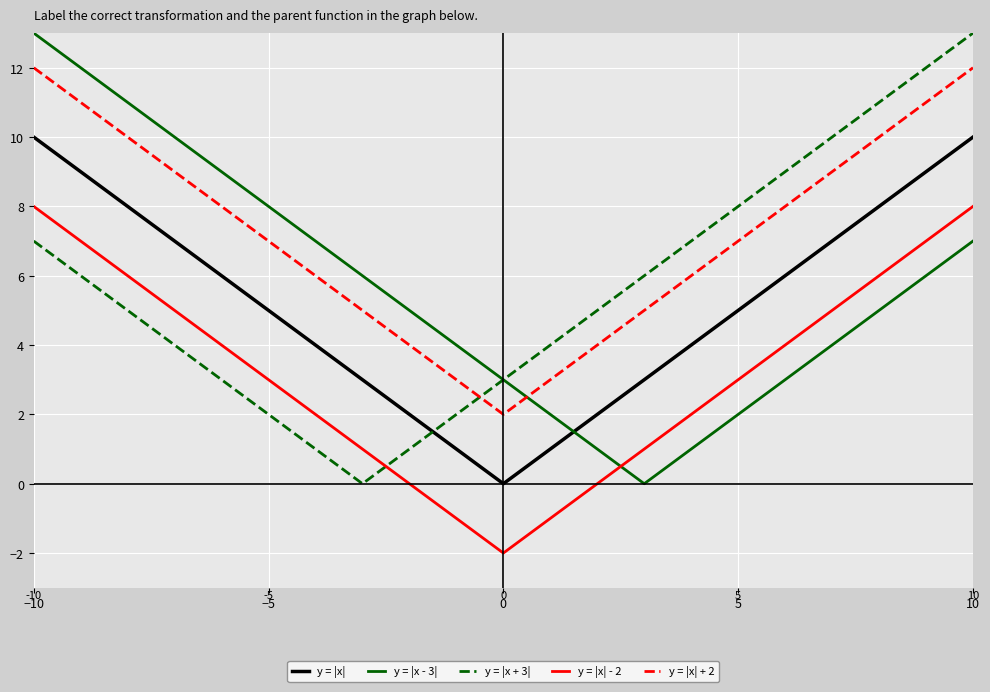

Which series ends up on top after the final intersection of y = |x + 3| and y = |x| - 2?

y = |x + 3|